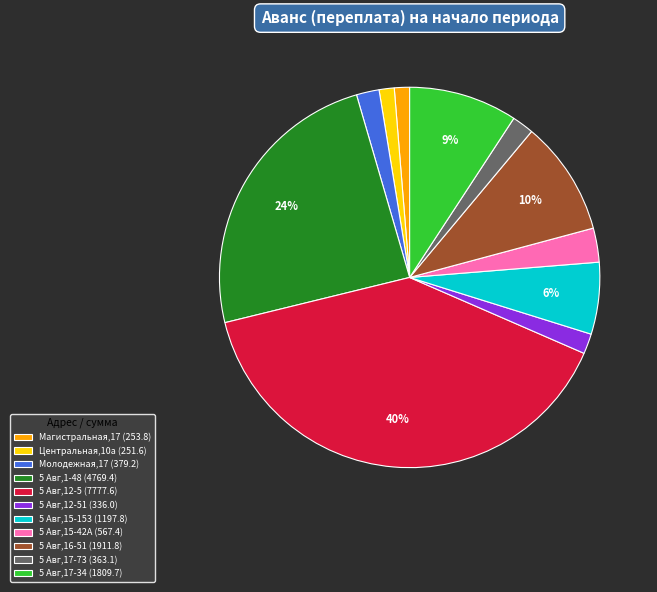

What percentage is the Молодежная,17 (379.2) slice, to the nearest percent?

2%